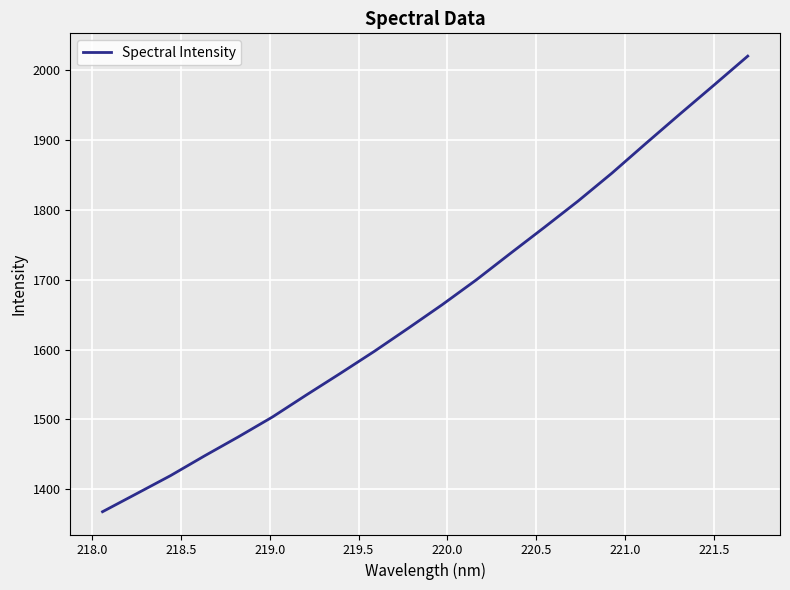

What is the minimum value shown in the chart?

1367.8